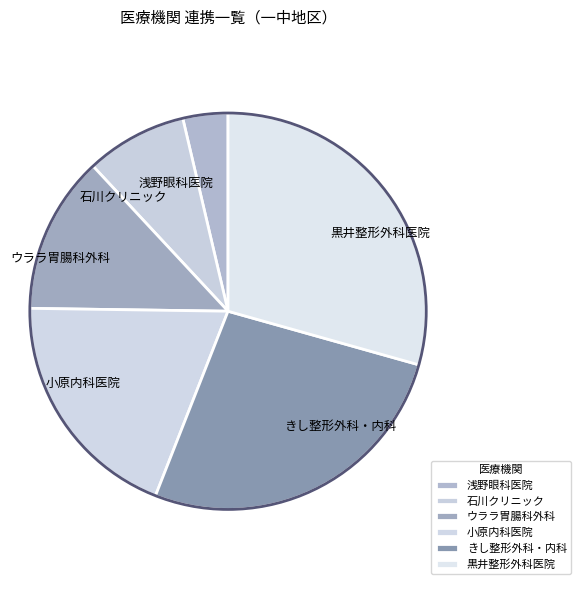

How many segments does this pie chart have?

6